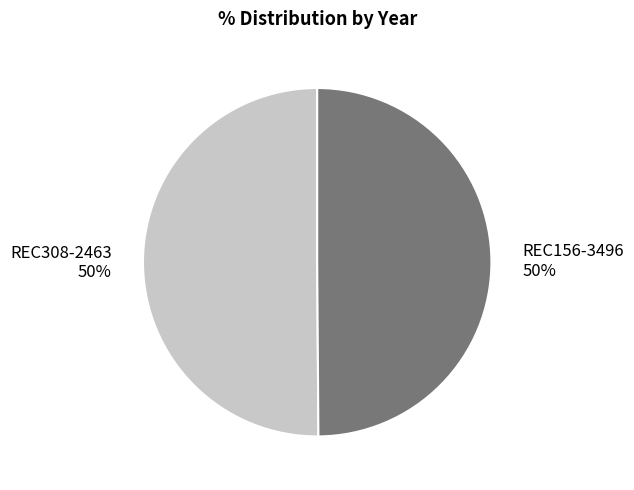

Combined, do REC308-2463 and REC156-3496 account for over 50%?

Yes